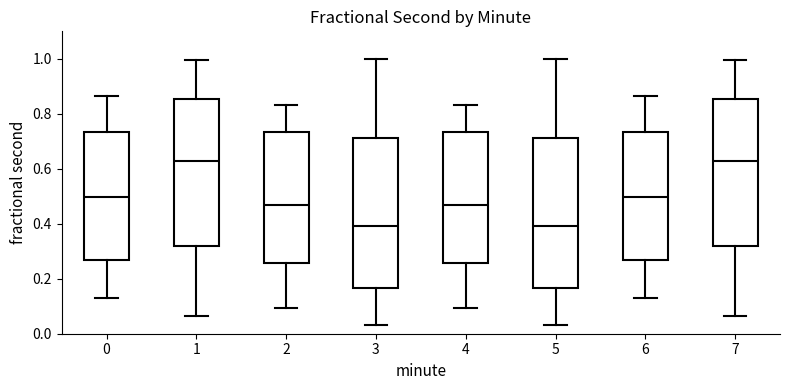

Reading left to right, read every box against the y-axis: the position of its median line, the range the box covers, and the ends of its whiskers. The values are not printed on the chart, so give them approximately, as read against the axis.

0: median 0.50, box 0.26 to 0.74, whiskers 0.12 to 0.86
1: median 0.62, box 0.32 to 0.86, whiskers 0.06 to 1.00
2: median 0.46, box 0.26 to 0.74, whiskers 0.10 to 0.84
3: median 0.40, box 0.16 to 0.72, whiskers 0.04 to 1.00
4: median 0.46, box 0.26 to 0.74, whiskers 0.10 to 0.84
5: median 0.40, box 0.16 to 0.72, whiskers 0.04 to 1.00
6: median 0.50, box 0.26 to 0.74, whiskers 0.12 to 0.86
7: median 0.62, box 0.32 to 0.86, whiskers 0.06 to 1.00